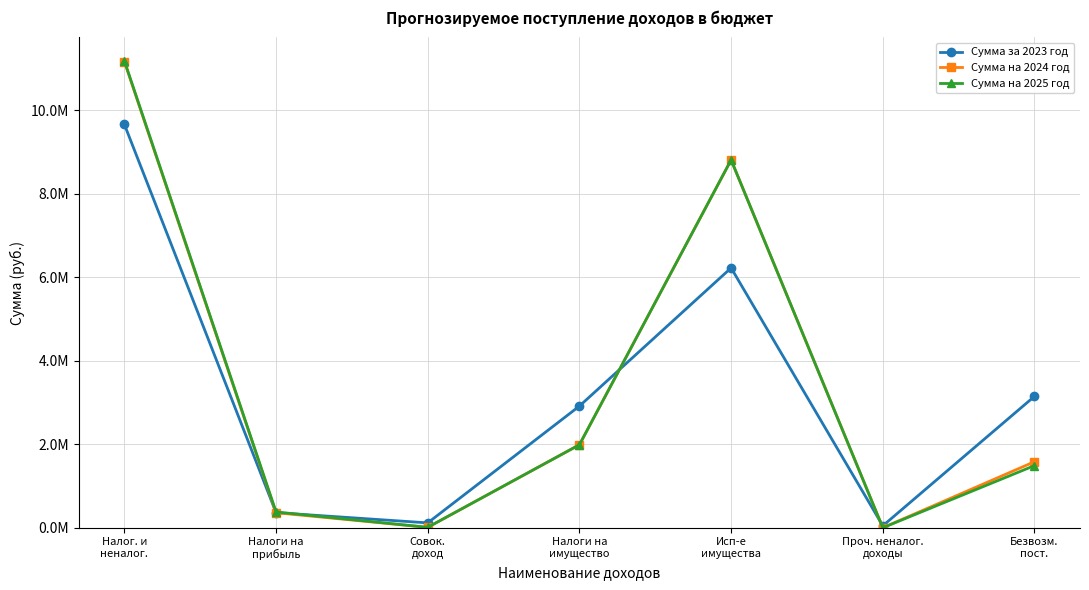

Between which two adjacent categories do Сумма на 2024 год and Сумма за 2023 год first intersect?

Налог. и
неналог. and Налоги на
прибыль